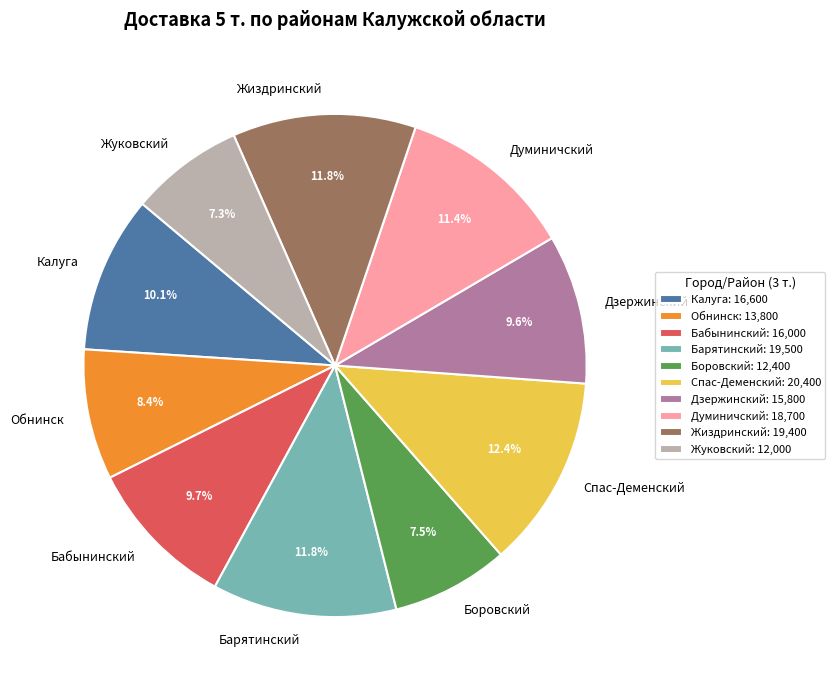

How much of the chart is everything except Бабынинский?

90.3%